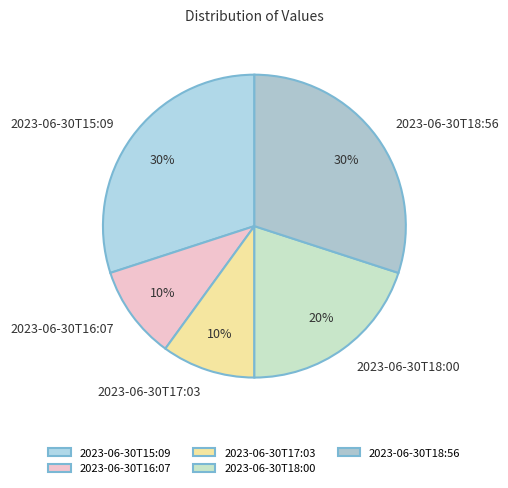

To the nearest percent, what is the combined percentage of 2023-06-30T15:09 and 2023-06-30T18:56?

60%